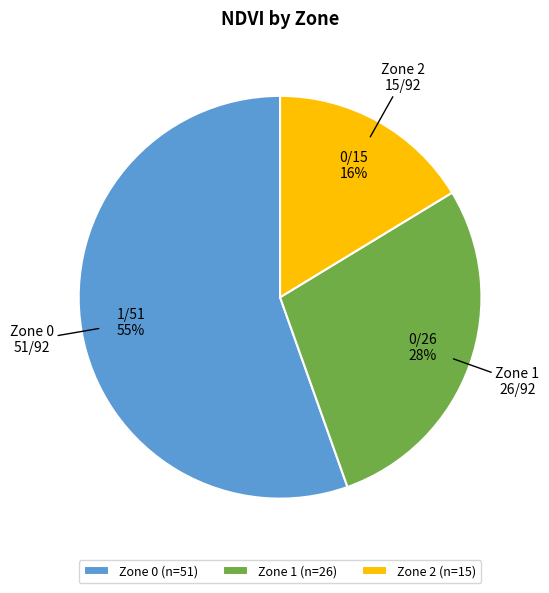

How many slices are in this pie chart?

3